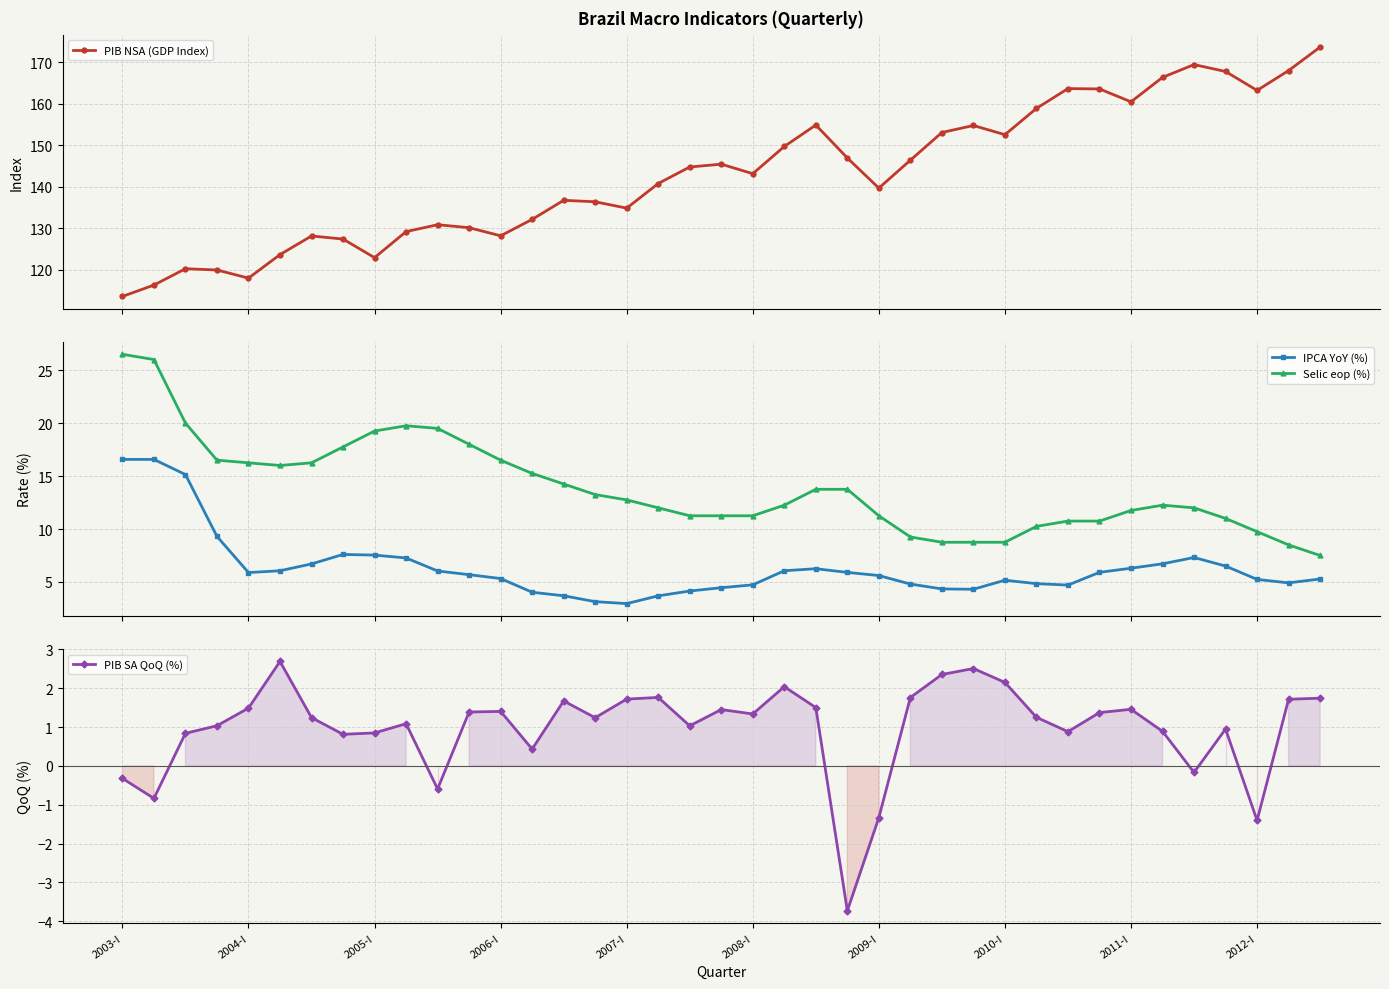

What is the minimum value for Selic eop (%)?

7.5